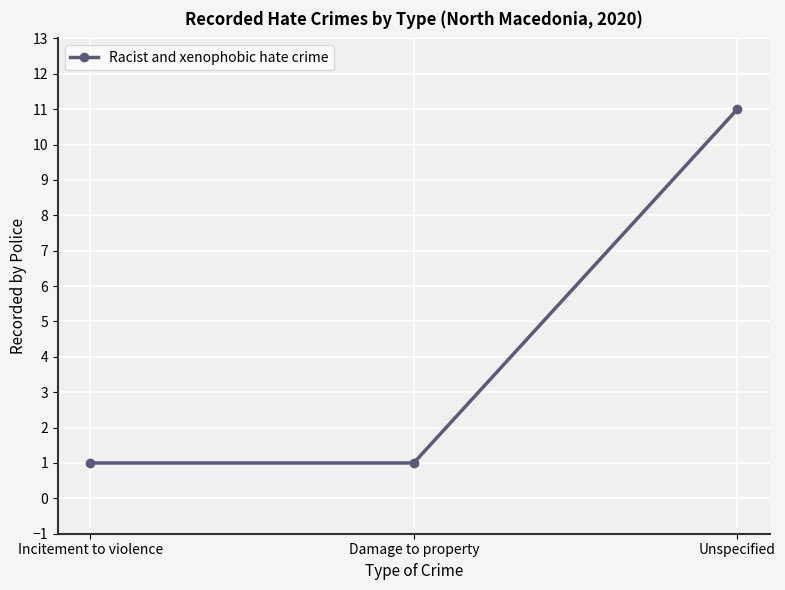

Read the value at Damage to property.

1